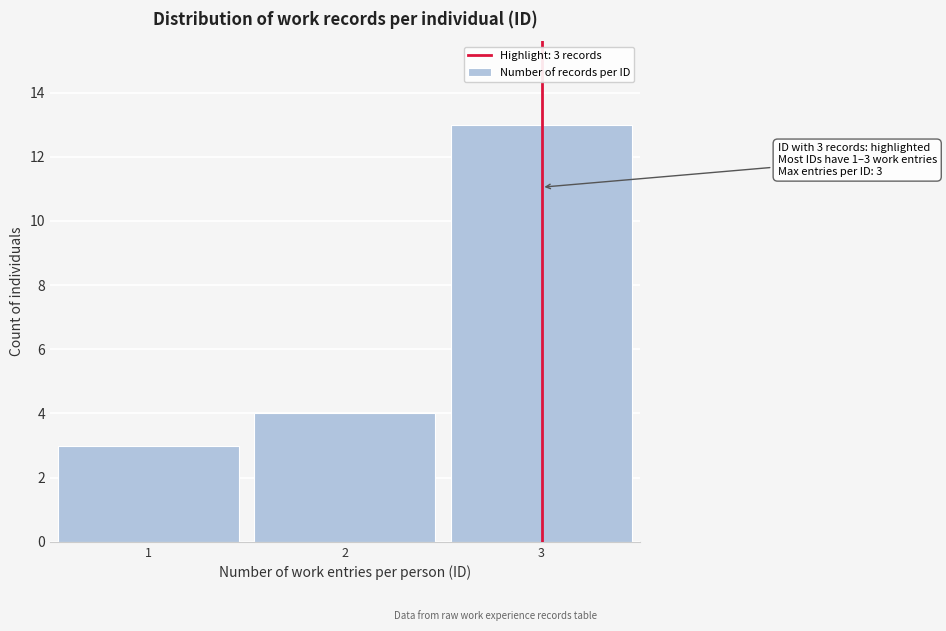

Which range on the x-axis has the tallest bar?

2.5 to 3.5